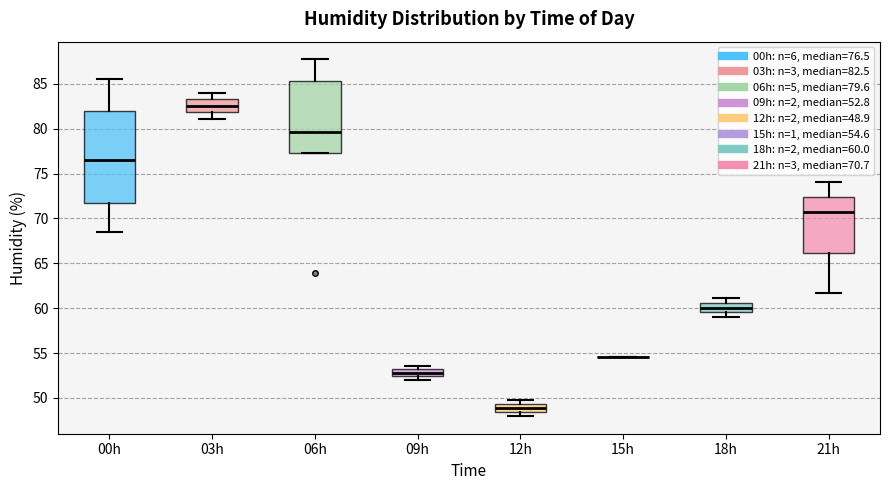

Where is the lower edge of the box for 03h on the y-axis? The values are not printed on the chart, so give them approximately, as read against the axis.

82.0